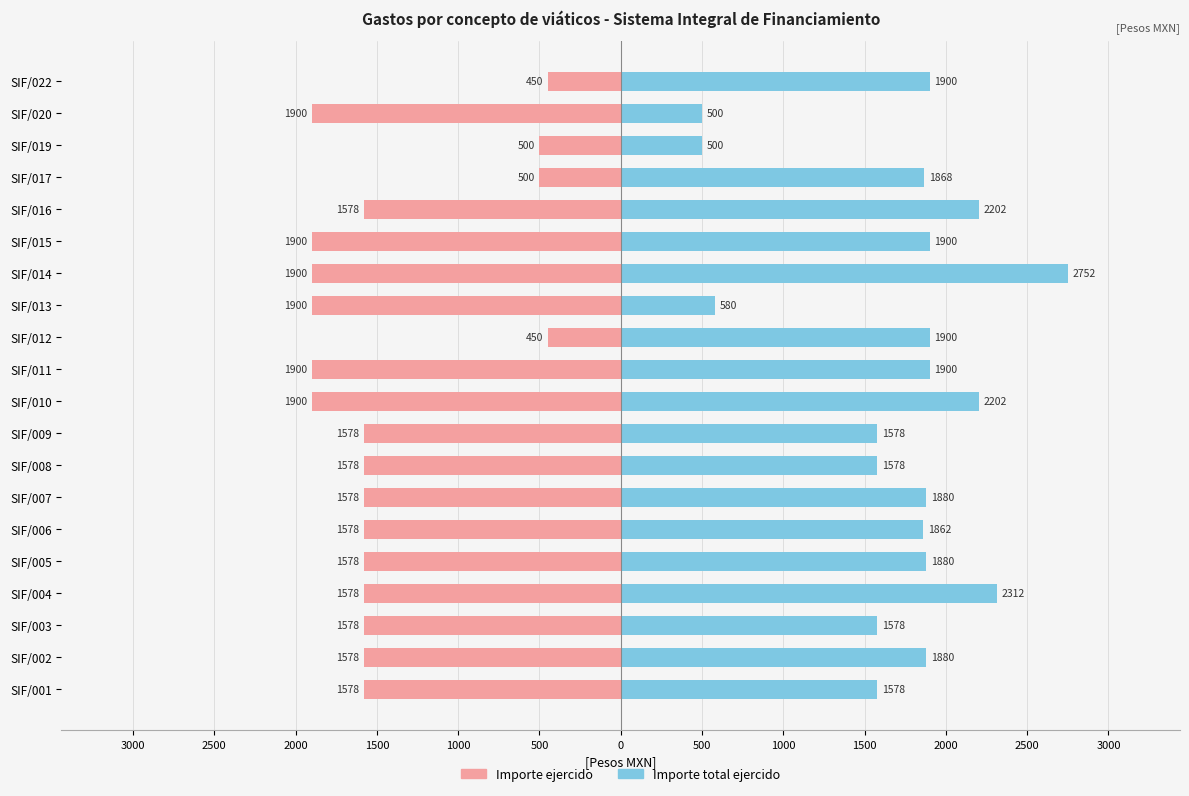

What is the sum of all Importe total ejercido values?

34330